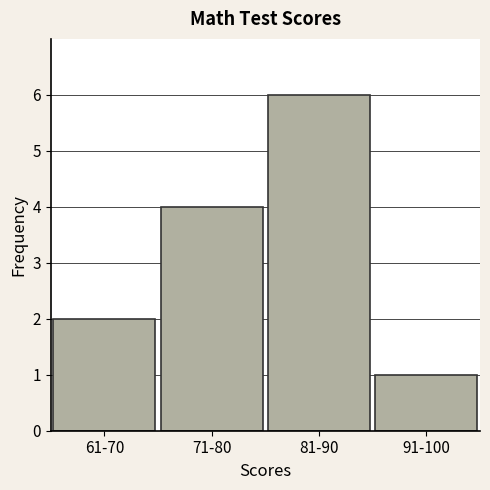

Reading right to left, list all the values displayed in this chart.

91-100=1	81-90=6	71-80=4	61-70=2